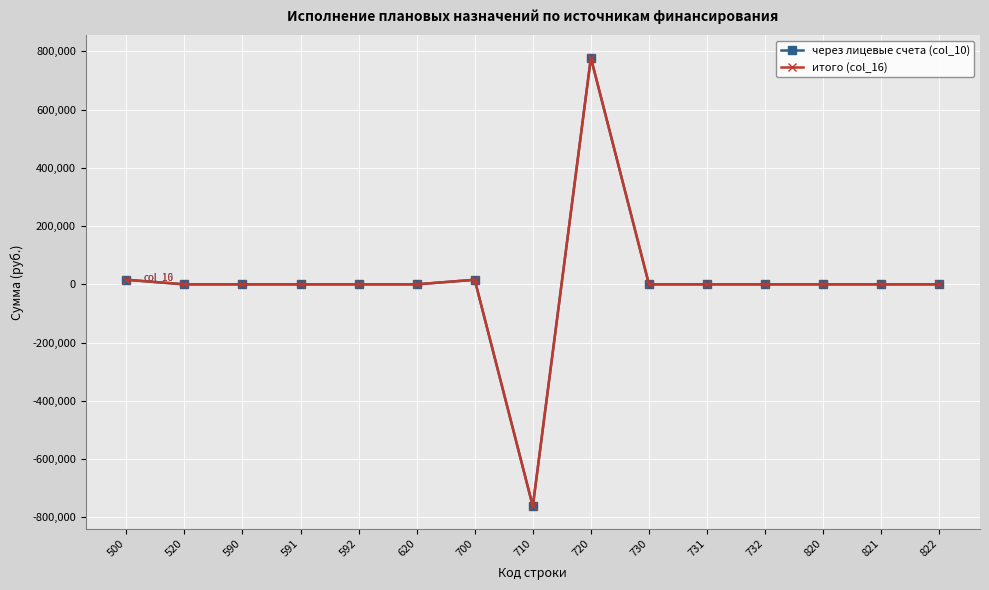

Is this an area chart (filled region under the line)?

No